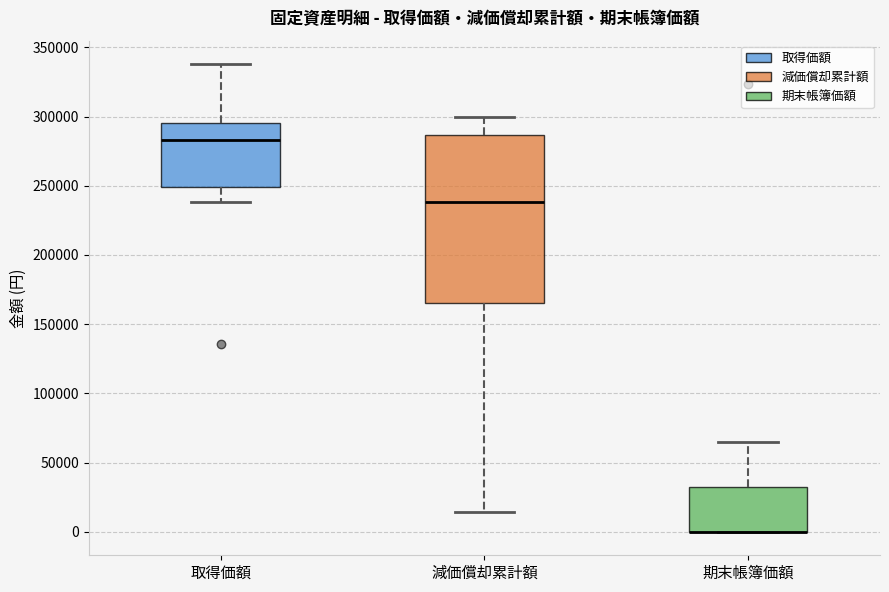

Where does the lower whisker of the box for 減価償却累計額 end on the y-axis? The values are not printed on the chart, so give them approximately, as read against the axis.

15000